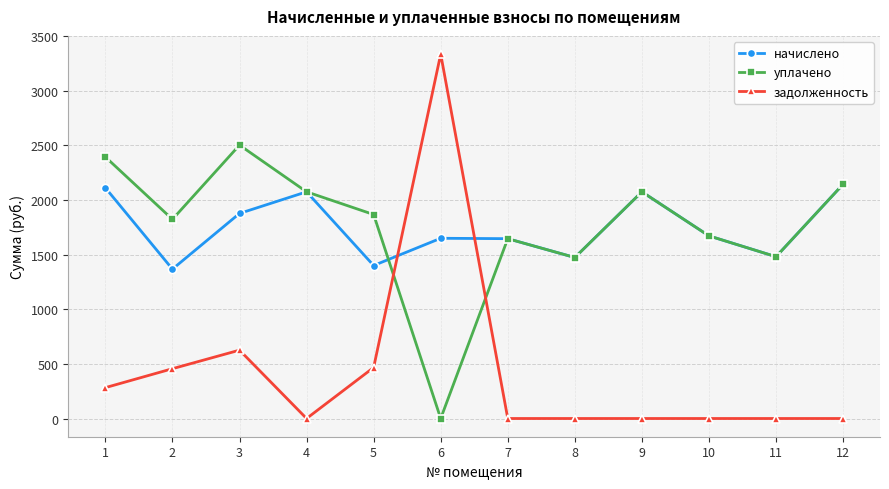

True or false: уплачено has more than 0 points higher than both neighbors.

True